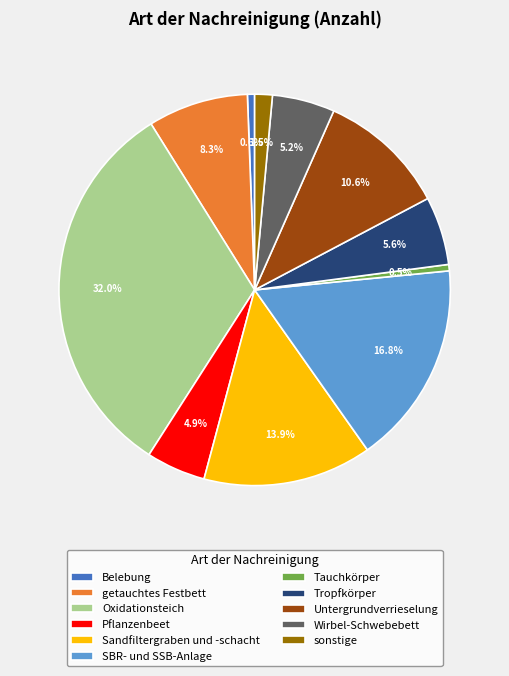

To the nearest percent, what portion does Oxidationsteich represent?

32%